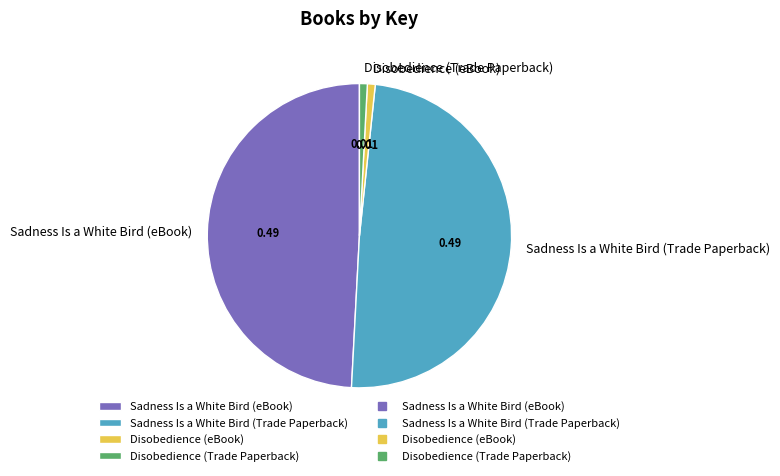

Approximately how many times larger is the value at Sadness Is a White Bird (Trade Paperback) compared to Disobedience (Trade Paperback)?

59.0